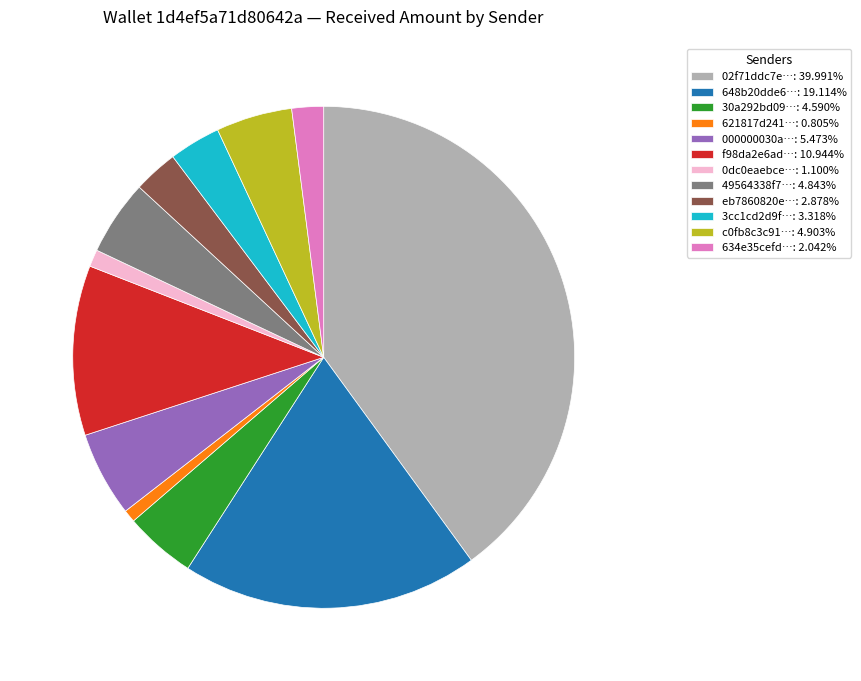

Does 49564338f7…: 4.843% represent more than half of the total?

No